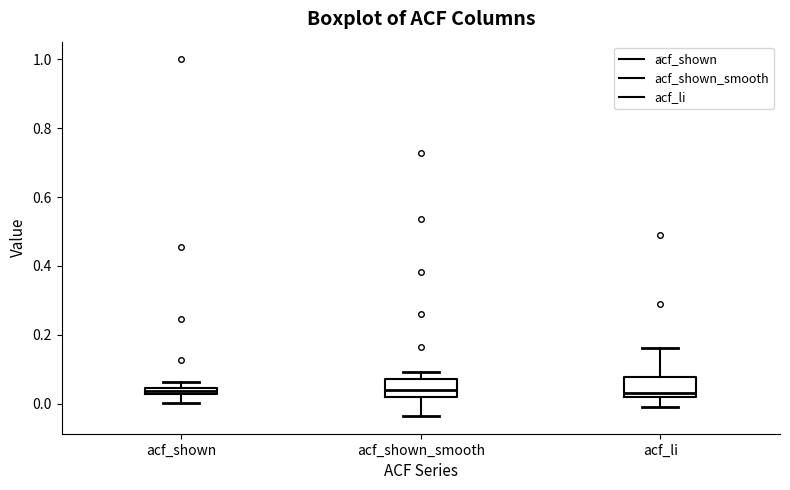

Where is the upper edge of the box for acf_shown_smooth on the y-axis? The values are not printed on the chart, so give them approximately, as read against the axis.

0.08